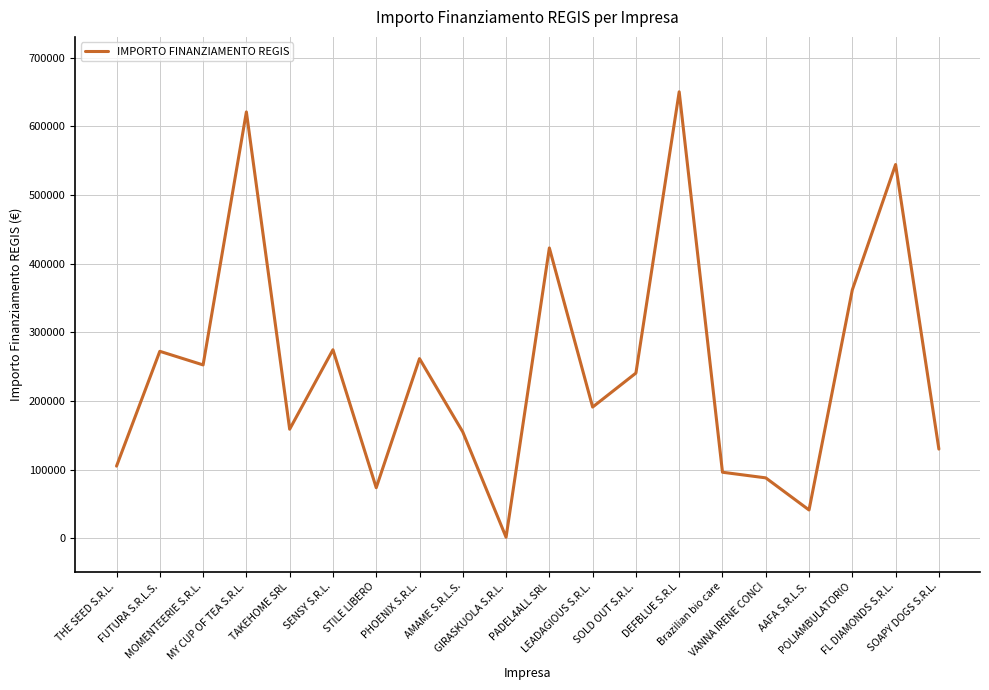

What is the greatest value displayed?

650530.0